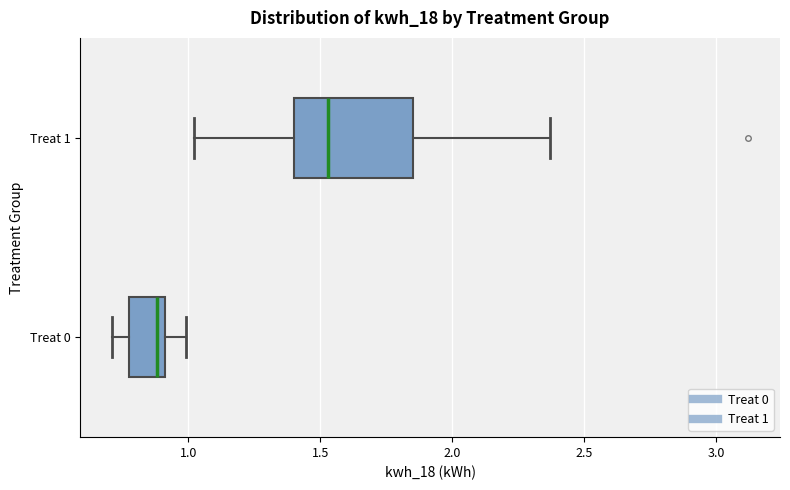

Which box is the widest, from its left edge to its right edge?

Treat 1